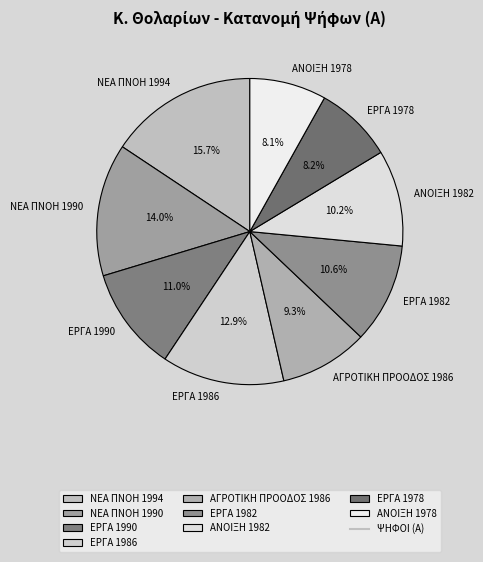

To the nearest percent, what is the combined percentage of ΑΓΡΟΤΙΚΗ ΠΡΟΟΔΟΣ 1986 and ΕΡΓΑ 1982?

20%